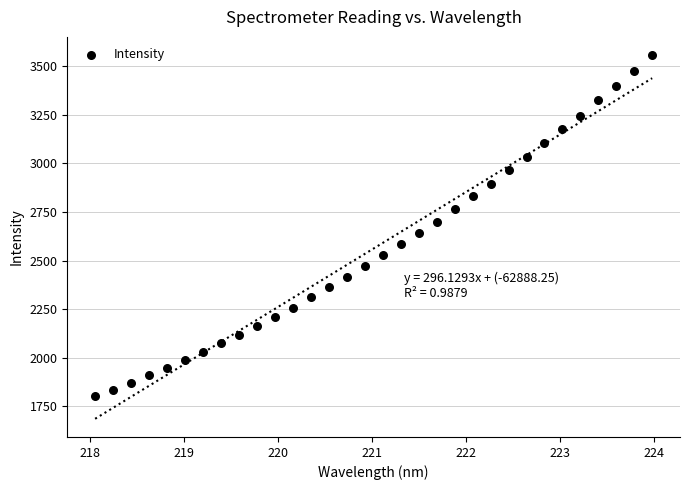

What is the range of X values (max minus min)?

5.9